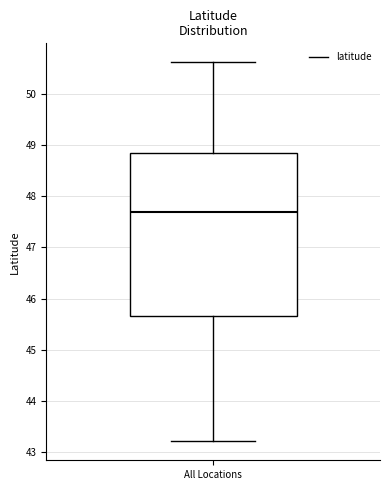

Transcribe this box plot: give where the median line is, the range the box spans, and where the two whiskers end, as read against the y-axis. The values are not printed on the chart, so give them approximately, as read against the axis.

median 47.7, box 45.7 to 48.9, whiskers 43.2 to 50.6